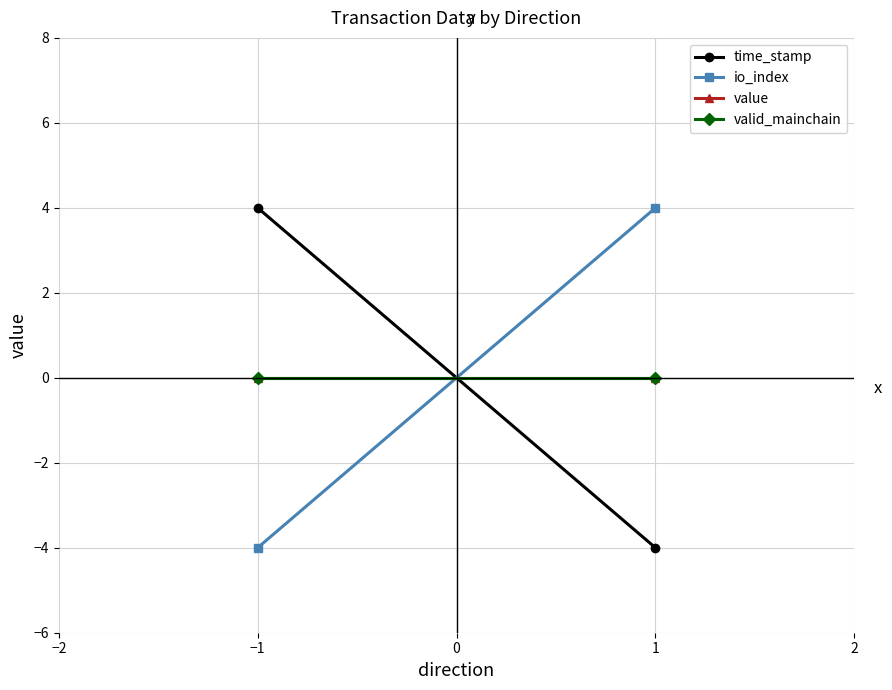

Reading left to right, list all the values displayed in this chart.

time_stamp: 4	-4
io_index: -4	4
value: 0	0
valid_mainchain: 0	0